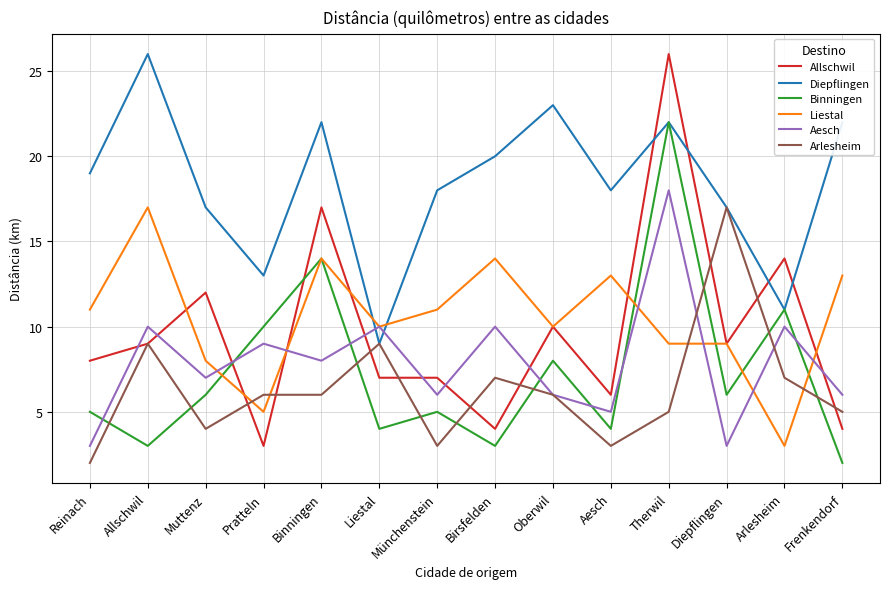

What are all the series names shown in the legend?

Allschwil, Diepflingen, Binningen, Liestal, Aesch, Arlesheim